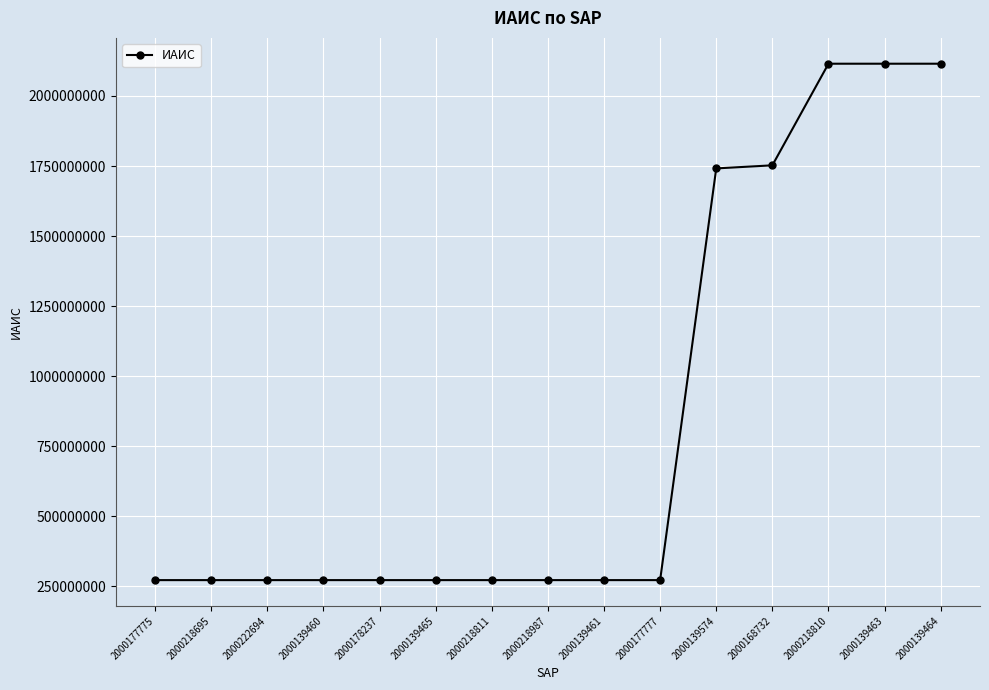

Does the chart display data point markers on the line(s)?

Yes